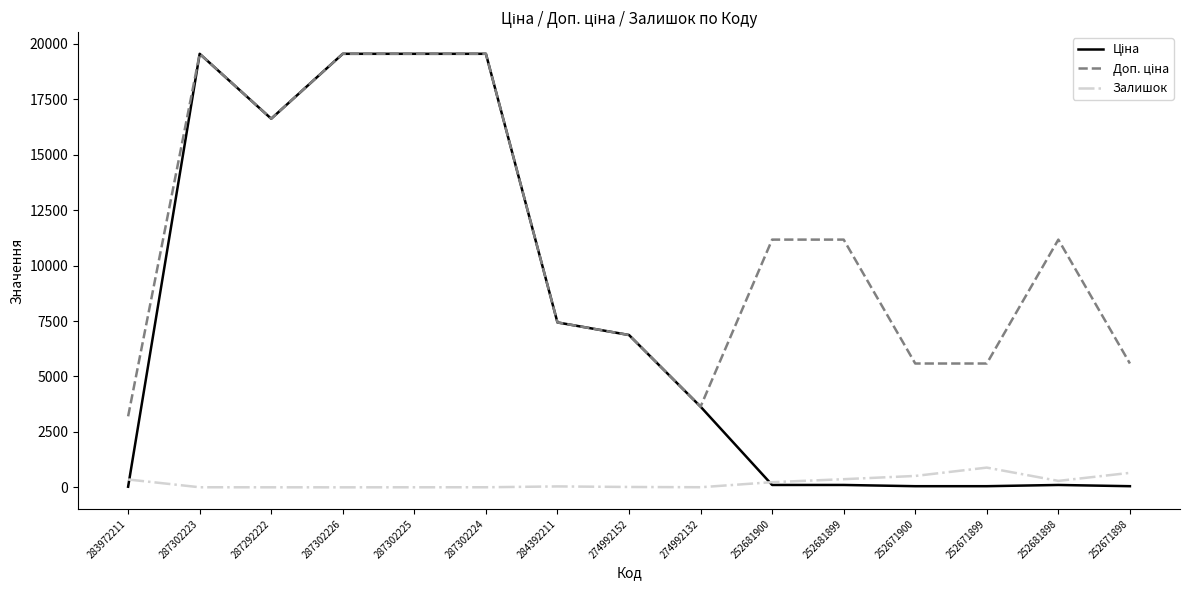

What is the greatest value displayed?

19542.7